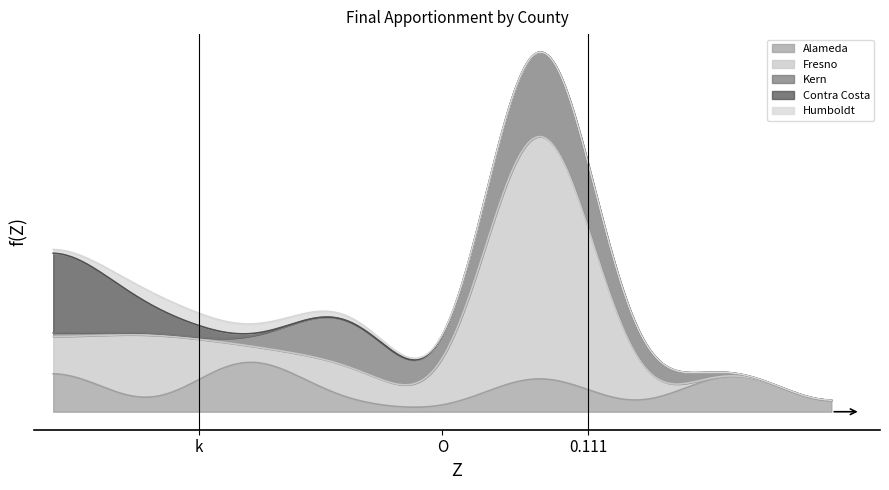

What are all the series names shown in the legend?

Alameda, Fresno, Kern, Contra Costa, Humboldt